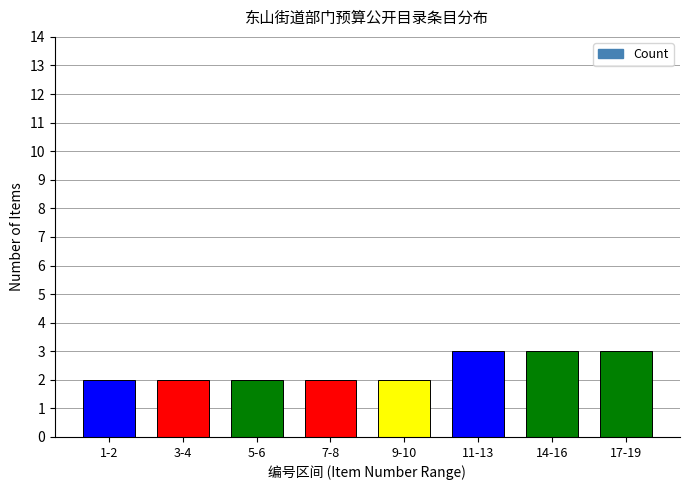

Reading right to left, extract all data points from this chart.

3	3	3	2	2	2	2	2